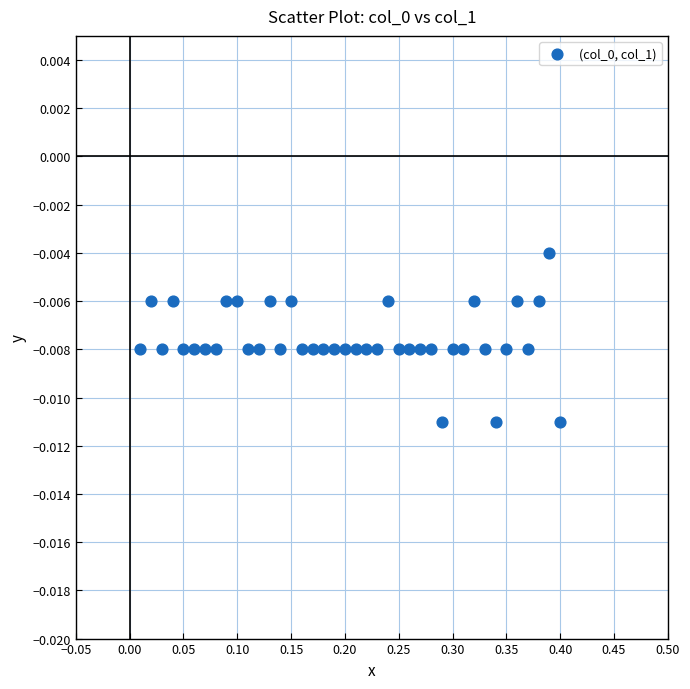

How many points are shown in the scatter plot?

40